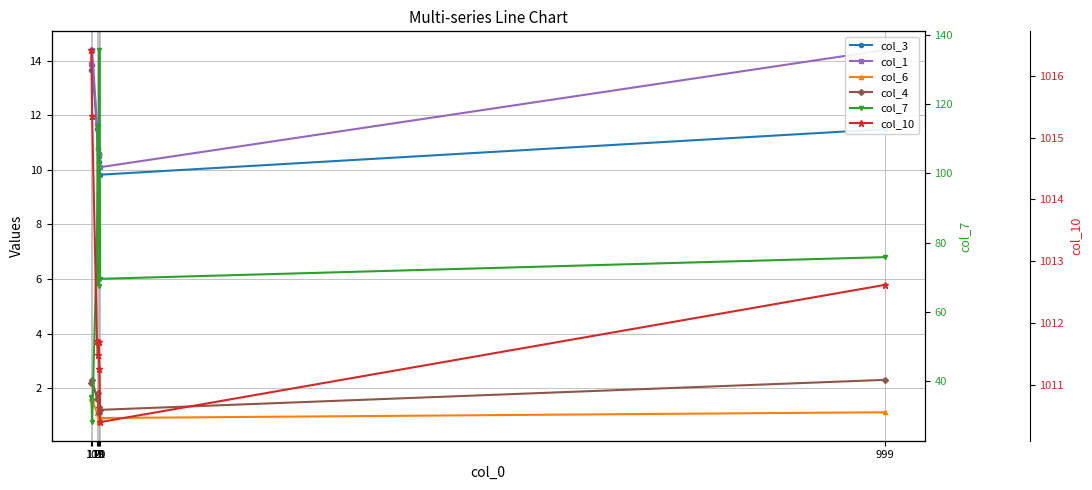

What is the sum of all col_3 values?

92.0